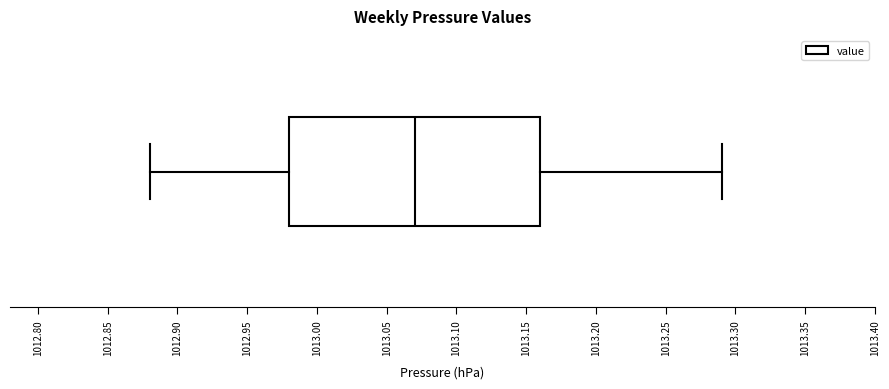

Read this box plot against the x-axis: the position of the median line, the range covered by the box, and the ends of both whiskers. The values are not printed on the chart, so give them approximately, as read against the axis.

median 1013.07, box 1012.98 to 1013.16, whiskers 1012.88 to 1013.29